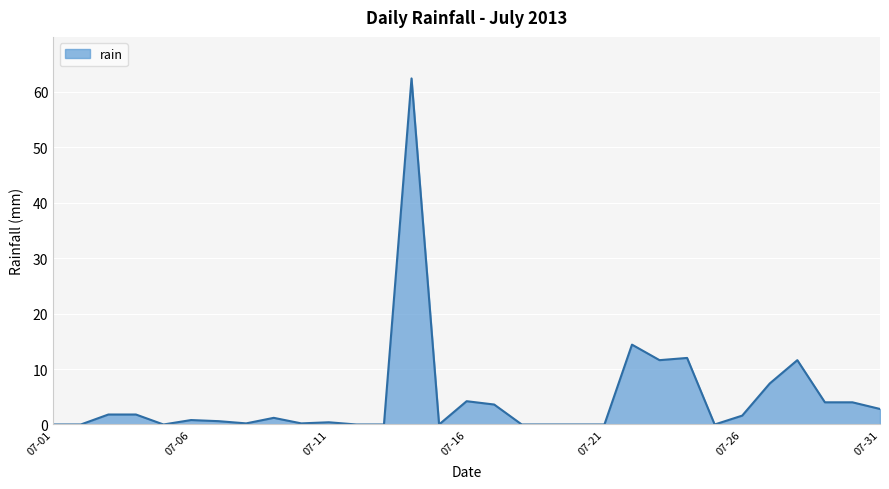

What is the greatest value displayed?

62.4